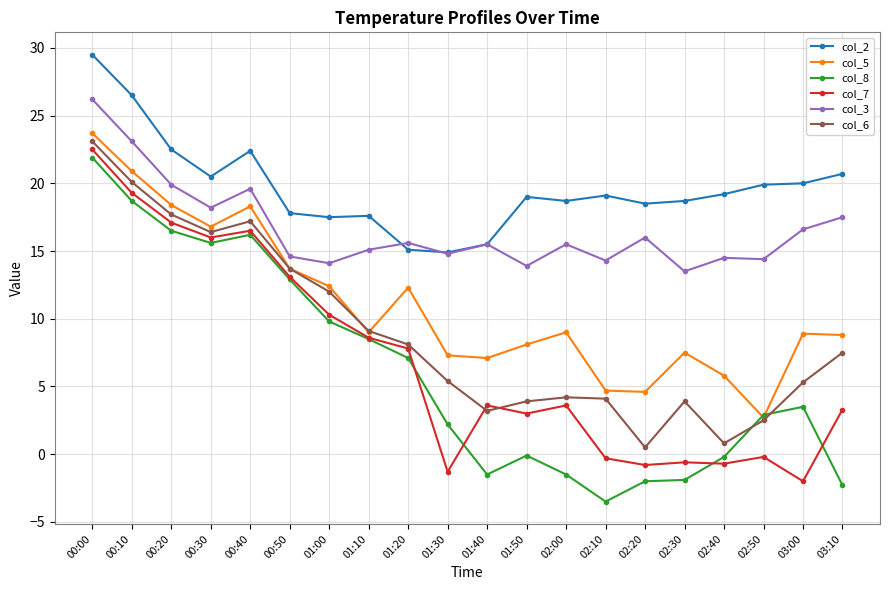

Does the chart have visible grid lines?

Yes